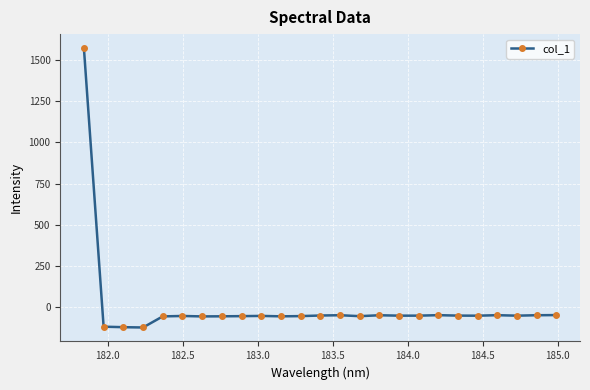

True or false: the data has more than 2 interior local peaks.

True